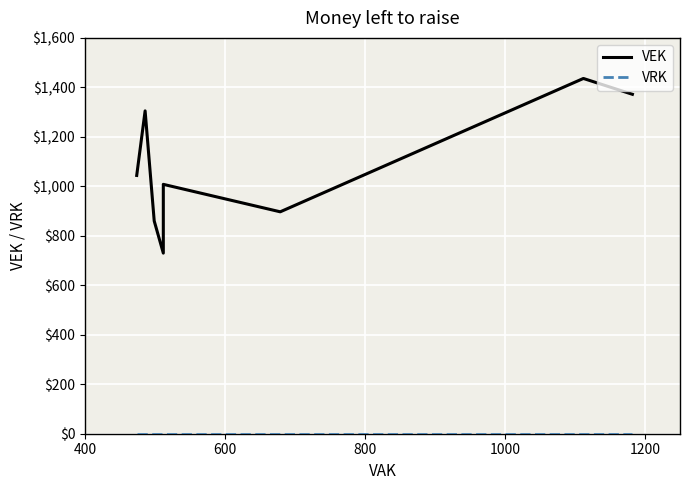

True or false: VEK and VRK intersect in this chart.

False